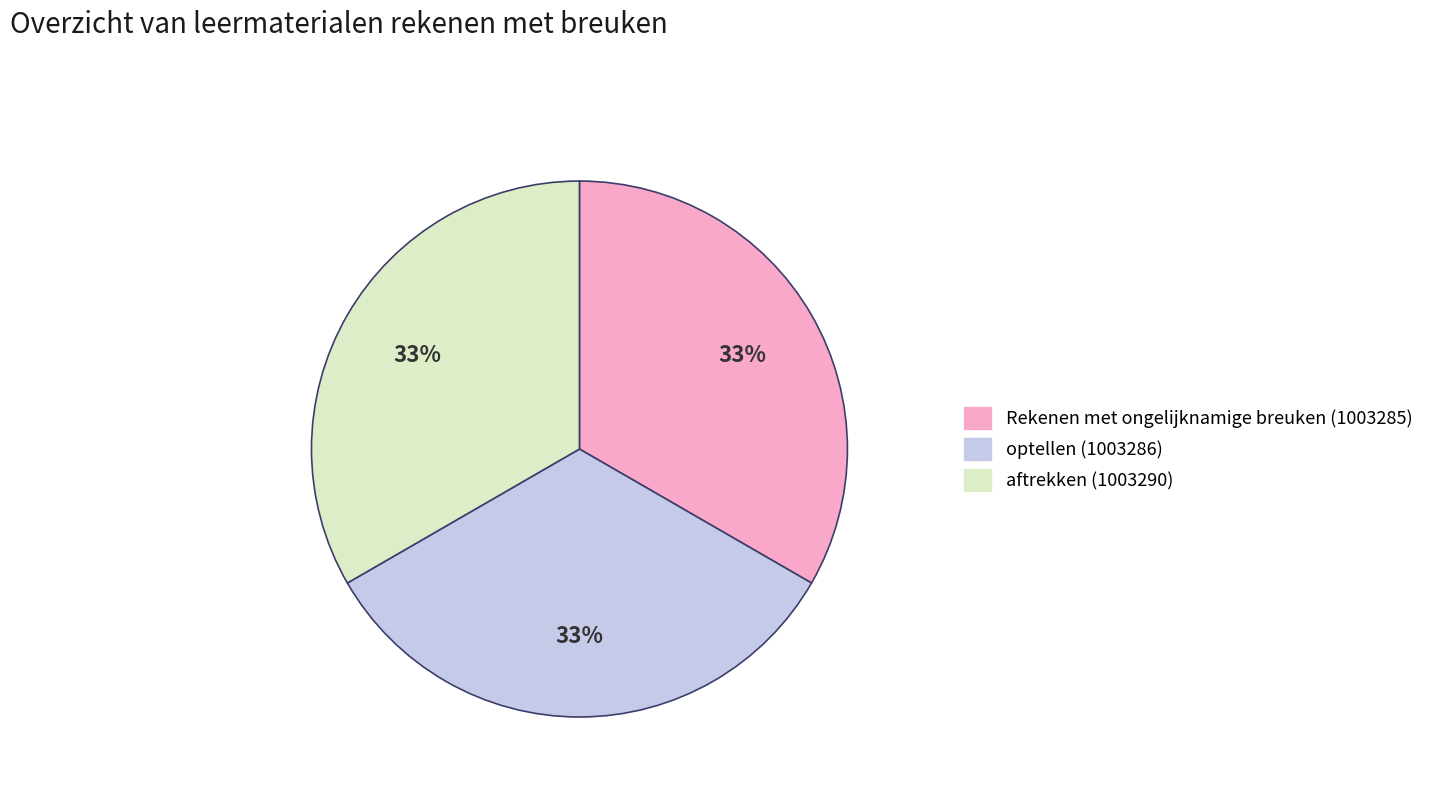

Is it true that aftrekken is 33% of the pie?

True